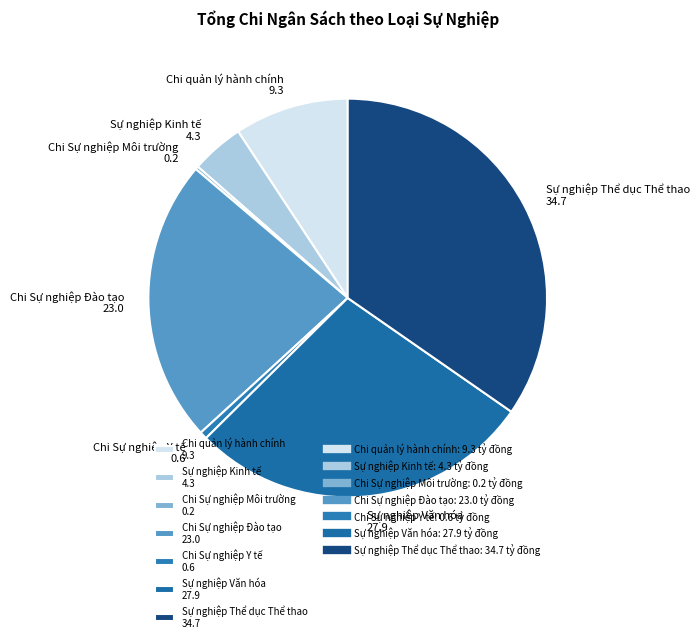

The Chi Sự nghiệp Y tế slice represents 11% of the pie. True or false?

False